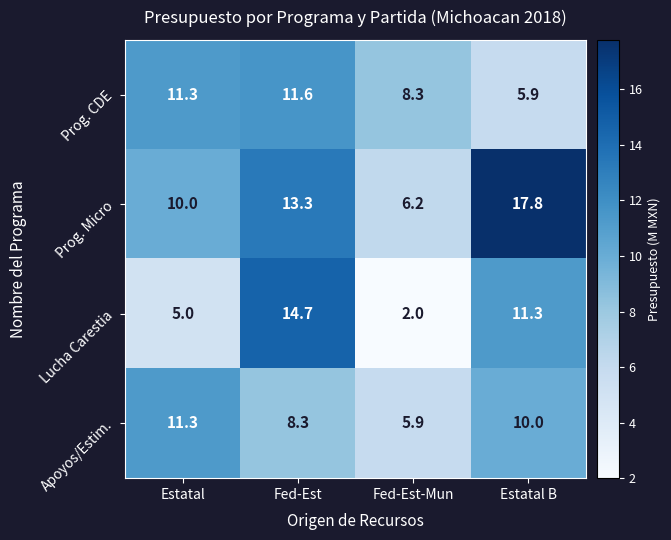

At which category does the chart reach its peak across all series?

Estatal B